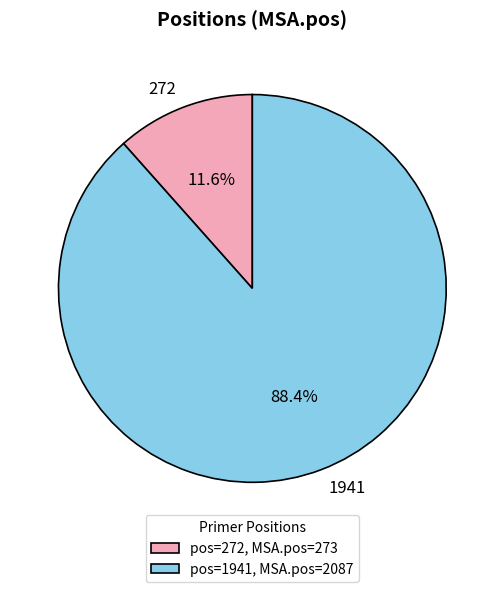

The 1941 slice represents 88% of the pie. True or false?

True